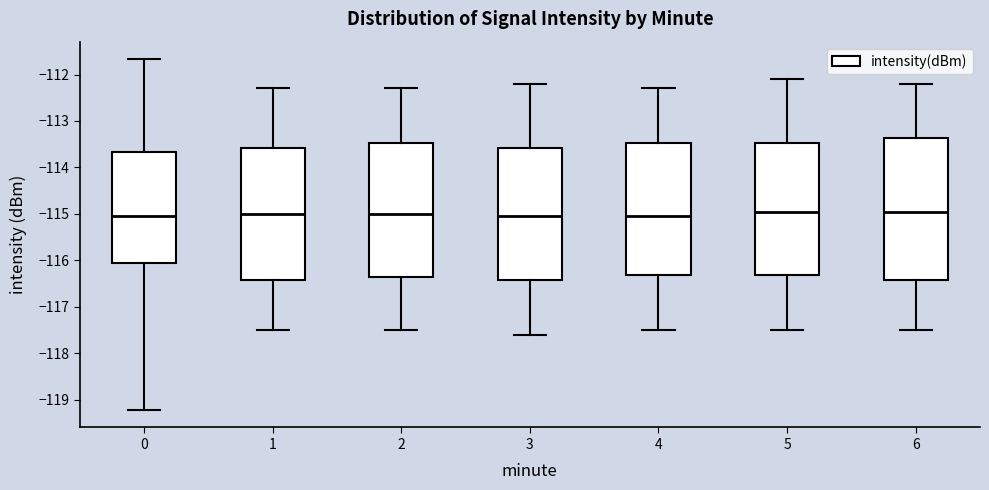

Where is the lower edge of the box at x = 5 on the y-axis? The values are not printed on the chart, so give them approximately, as read against the axis.

-116.3